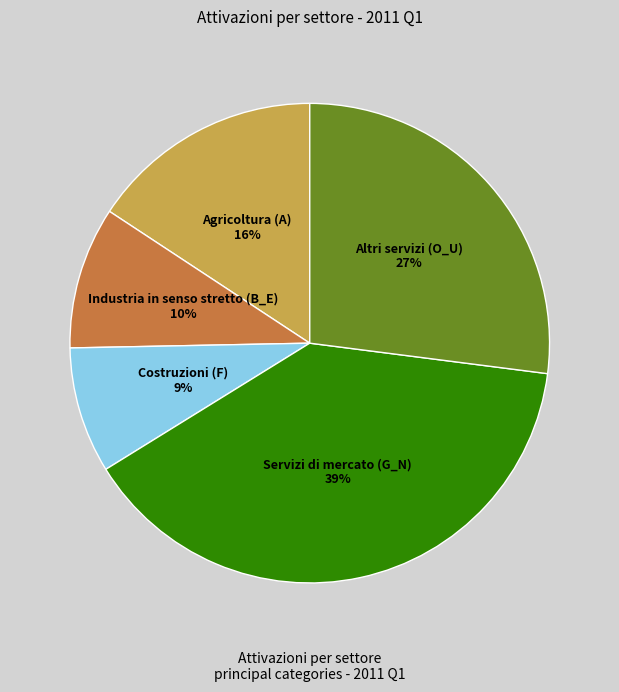

Which category has the smallest portion of the pie?

Costruzioni (F)